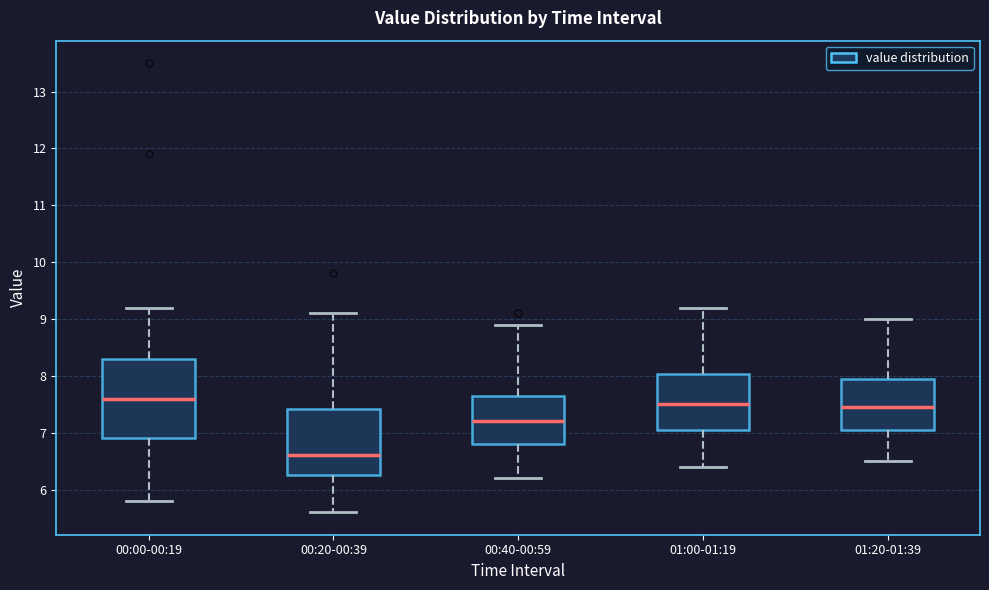

Reading left to right, read every box against the y-axis: the position of its median line, the range the box covers, and the ends of its whiskers. The values are not printed on the chart, so give them approximately, as read against the axis.

00:00-00:19: median 7.6, box 6.9 to 8.3, whiskers 5.8 to 9.2
00:20-00:39: median 6.6, box 6.3 to 7.4, whiskers 5.6 to 9.1
00:40-00:59: median 7.2, box 6.8 to 7.7, whiskers 6.2 to 8.9
01:00-01:19: median 7.5, box 7.1 to 8.0, whiskers 6.4 to 9.2
01:20-01:39: median 7.5, box 7.1 to 8.0, whiskers 6.5 to 9.0